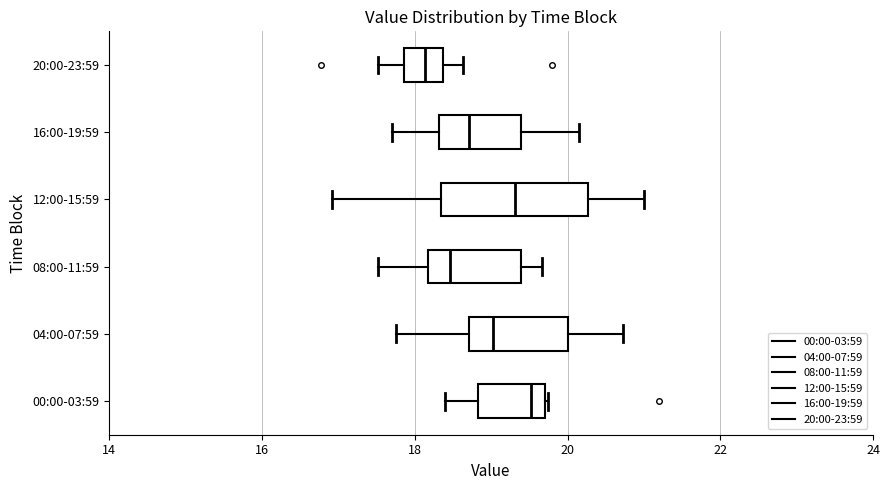

Which box has the furthest to the left median line?

20:00-23:59